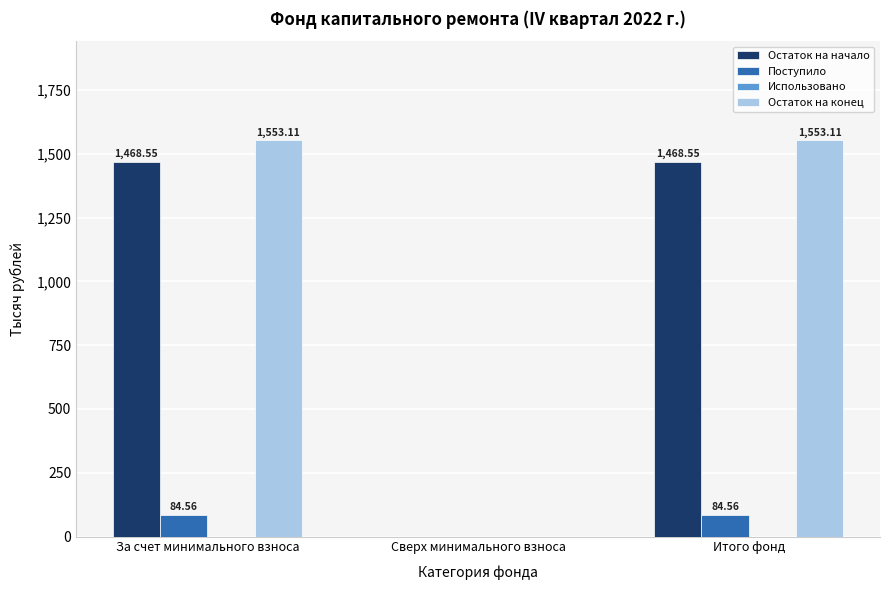

Does the chart contain stacked bars?

No